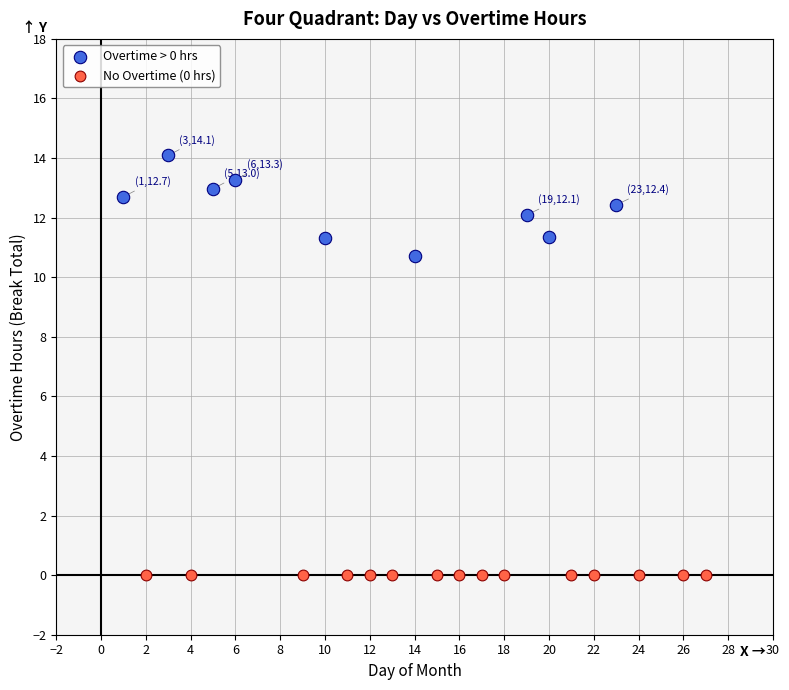

Which series contains the lowest Y value?

No Overtime (0 hrs)